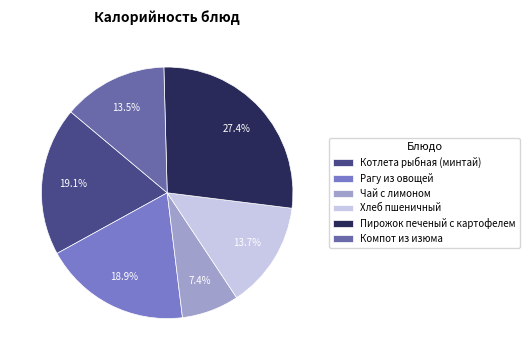

Which slice is the largest?

Пирожок печеный с картофелем